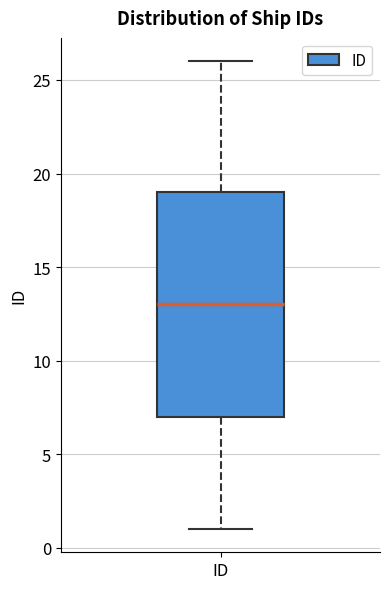

Where does the lower whisker of the box for ID end on the y-axis? The values are not printed on the chart, so give them approximately, as read against the axis.

1